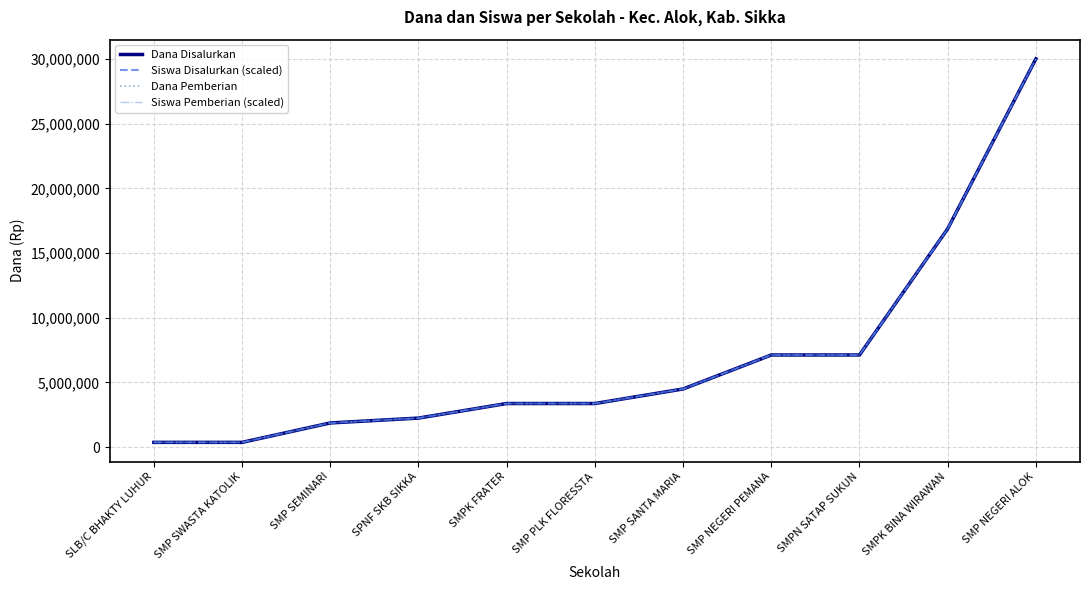

Is this an area chart (filled region under the line)?

No